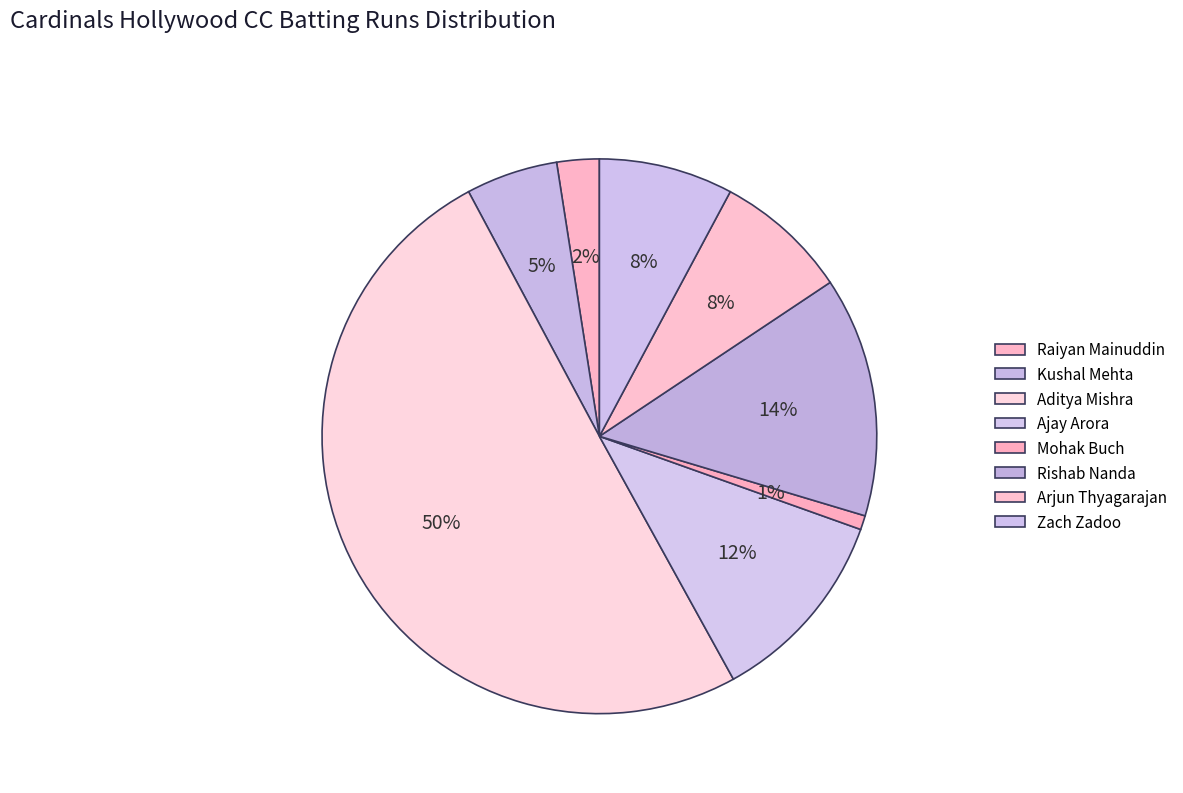

Which has a higher value, Rishab Nanda or Ajay Arora?

Rishab Nanda